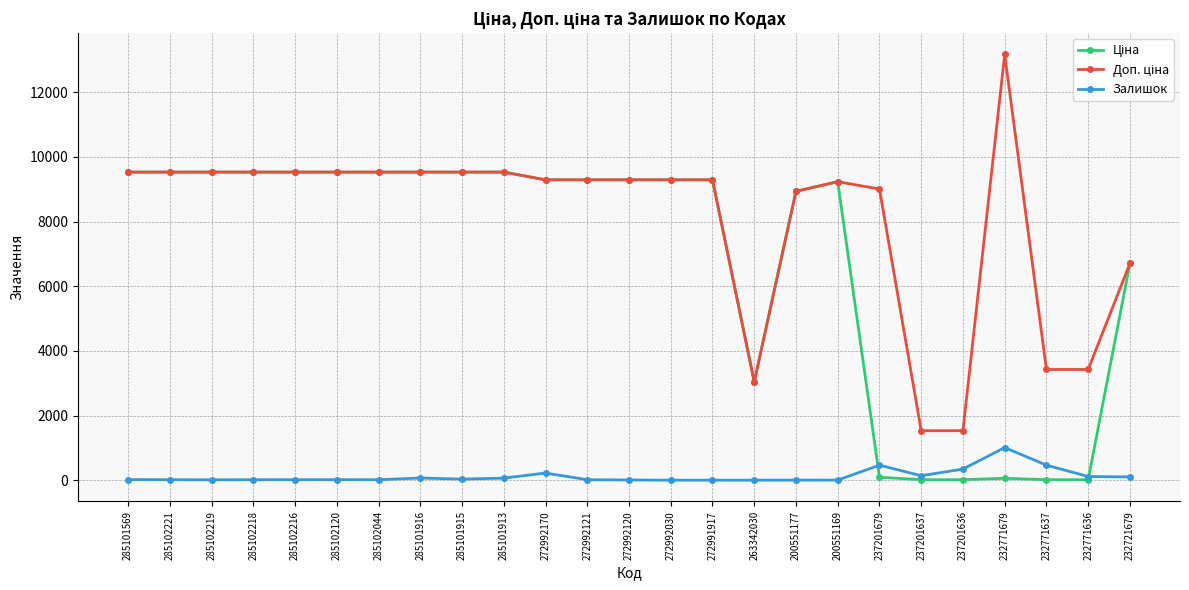

What is the maximum value shown in the chart?

13171.5